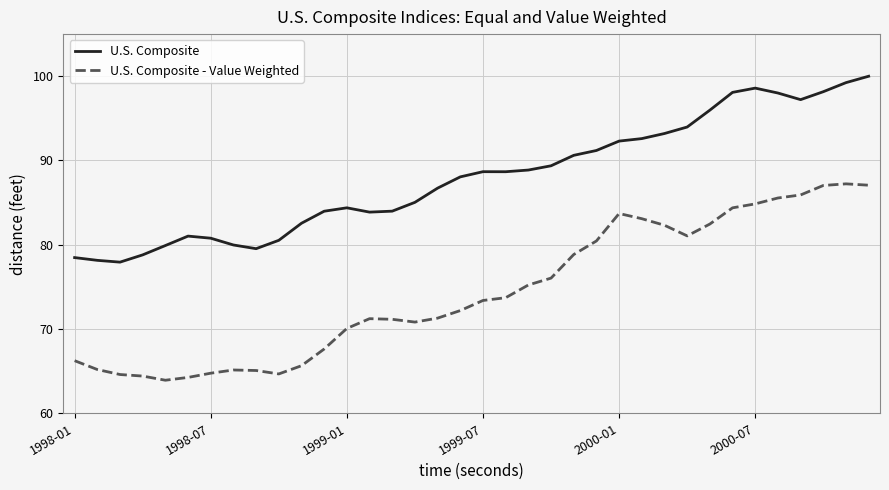

Which series has the largest range (max minus min)?

U.S. Composite - Value Weighted